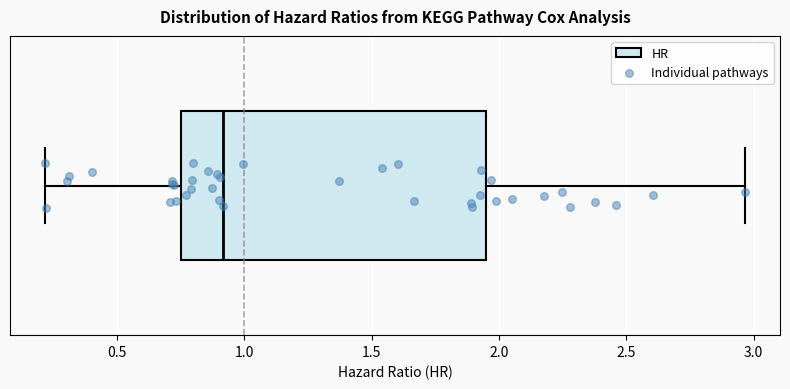

Transcribe this box plot: give where the median line is, the range the box spans, and where the two whiskers end, as read against the x-axis. The values are not printed on the chart, so give them approximately, as read against the axis.

median 0.90, box 0.75 to 1.95, whiskers 0.20 to 2.95